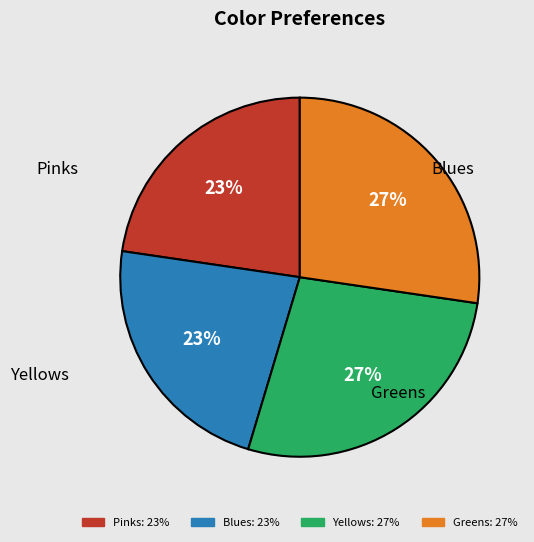

Does any single category account for the majority?

No